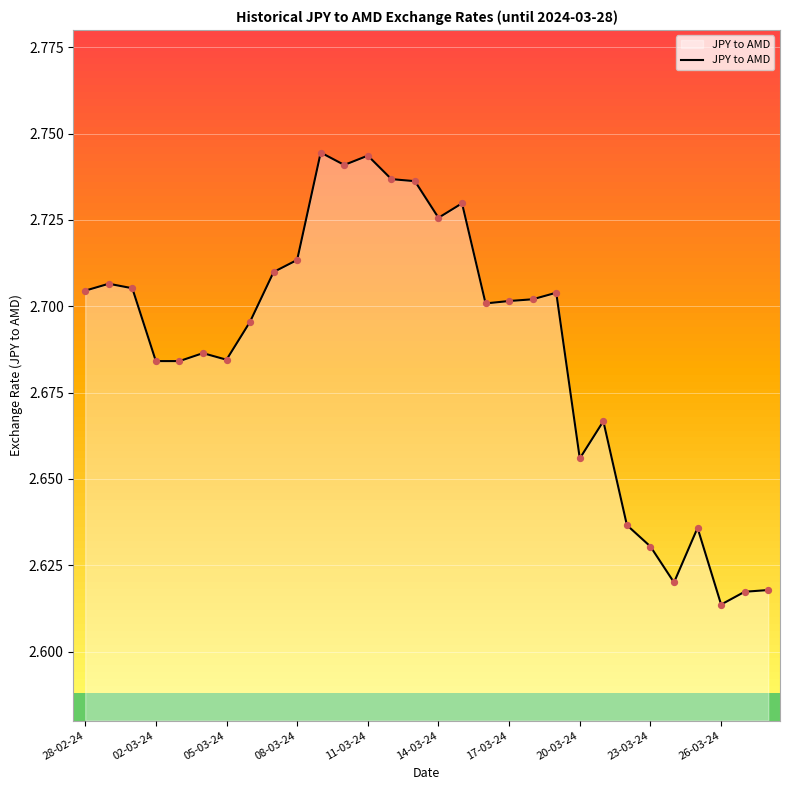

What is the ratio of the value at 28 to the value at 11?

1.0